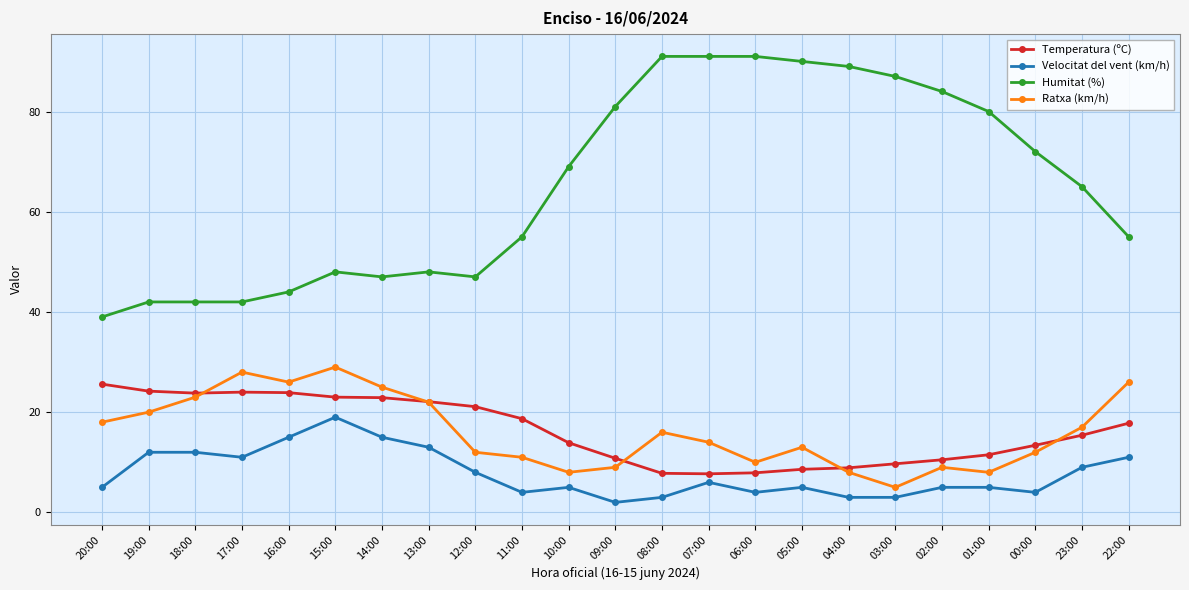

Which category has the highest value in the Velocitat del vent (km/h) series?

15:00